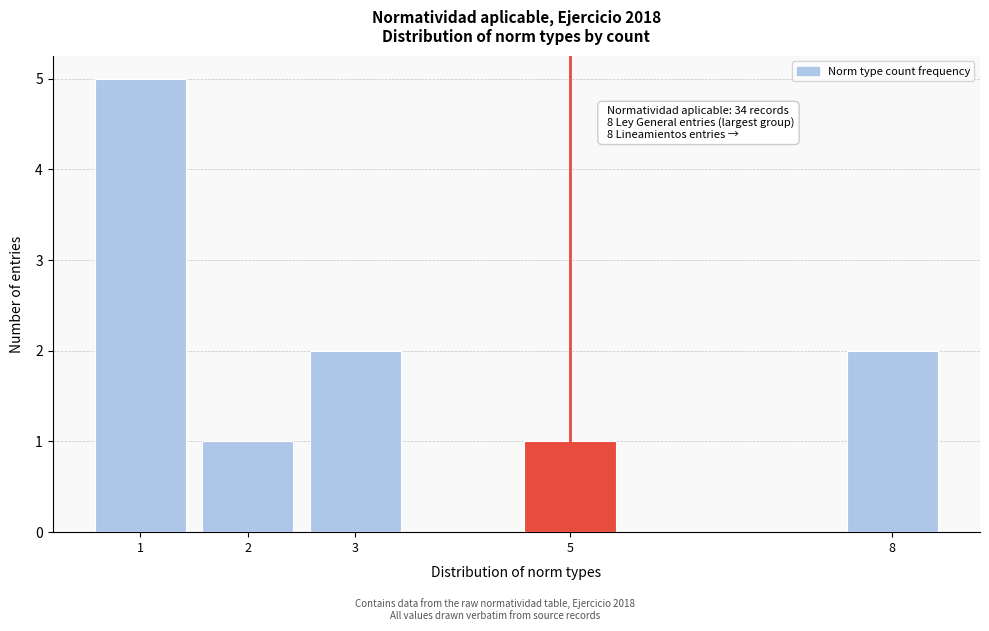

Reading left to right, extract all data points from this chart.

5	1	2	1	2